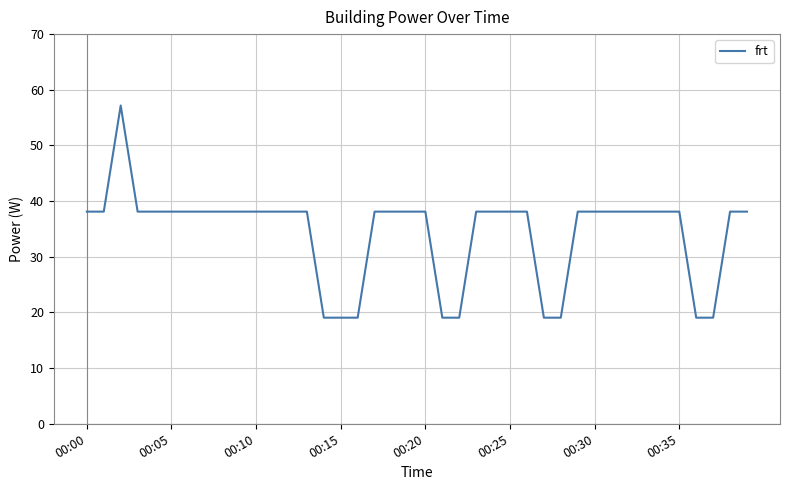

What is the greatest value displayed?

57.2